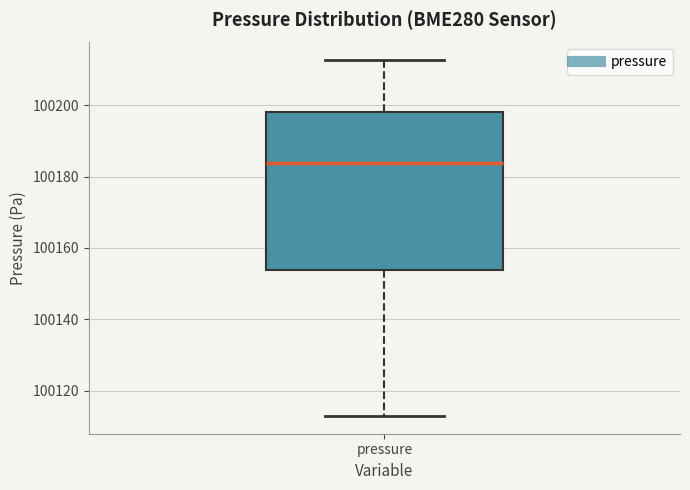

Where is the upper edge of the box for pressure on the y-axis? The values are not printed on the chart, so give them approximately, as read against the axis.

100198